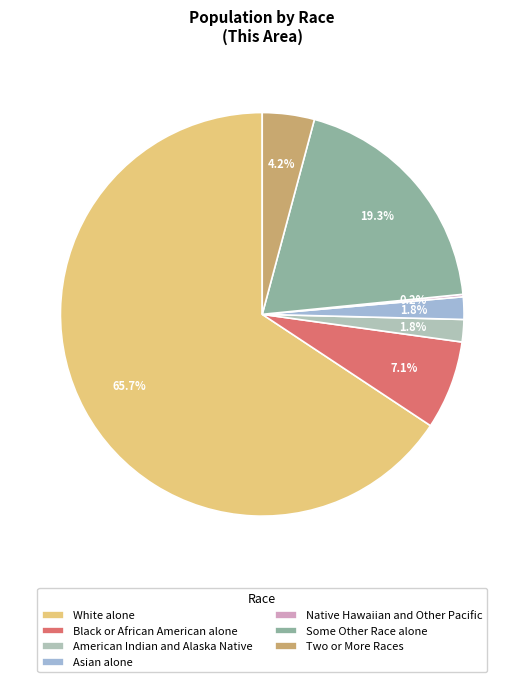

To the nearest percent, what is the average slice percentage?

14%